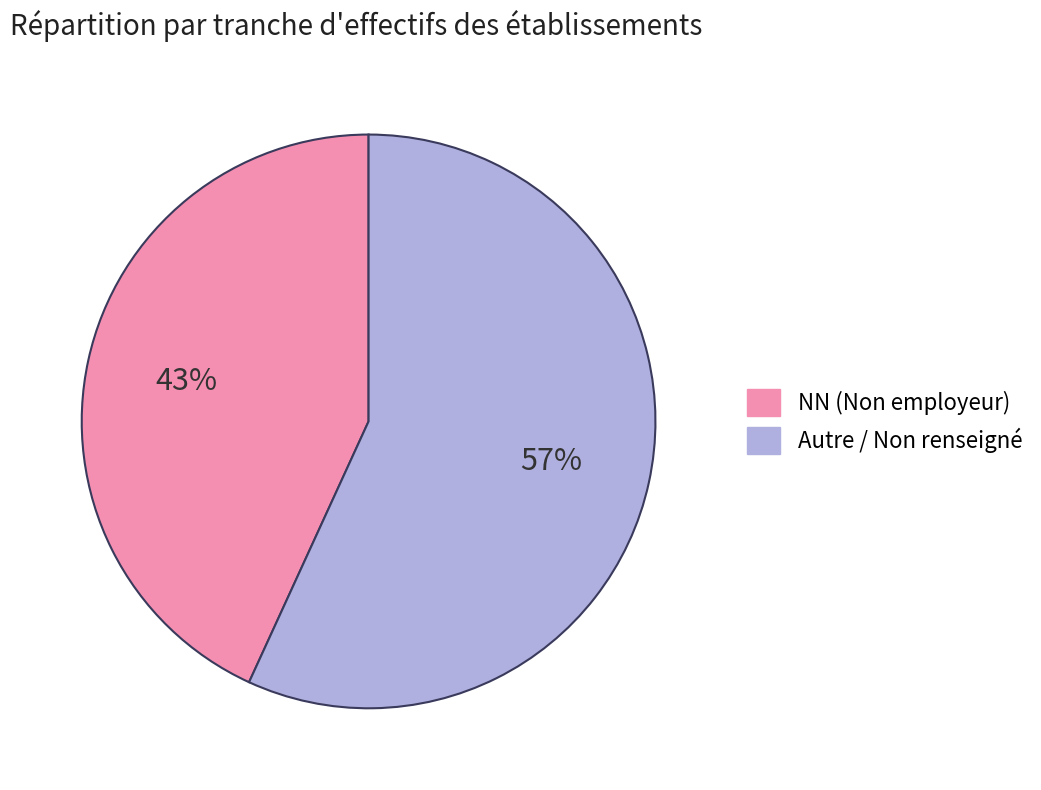

True or false: Autre / Non renseigné accounts for 44% of the total.

False